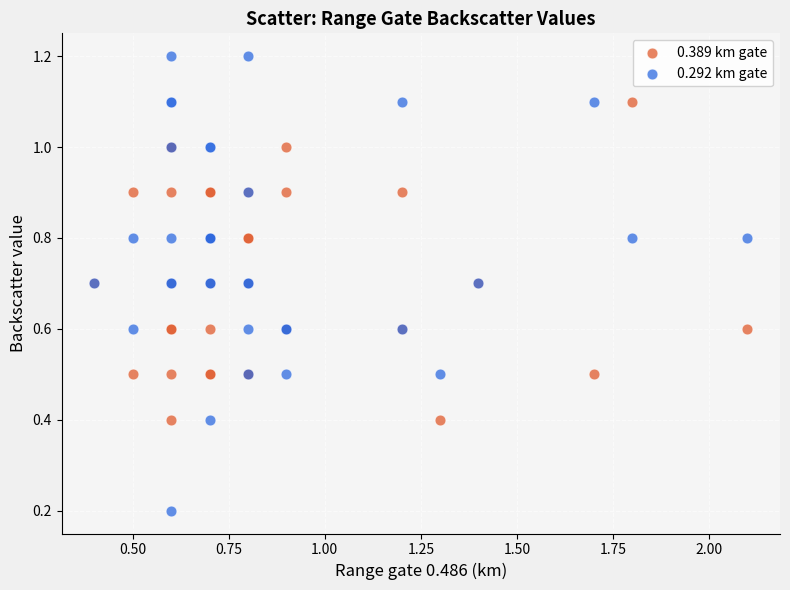

Which series contains the highest Y value?

0.292 km gate